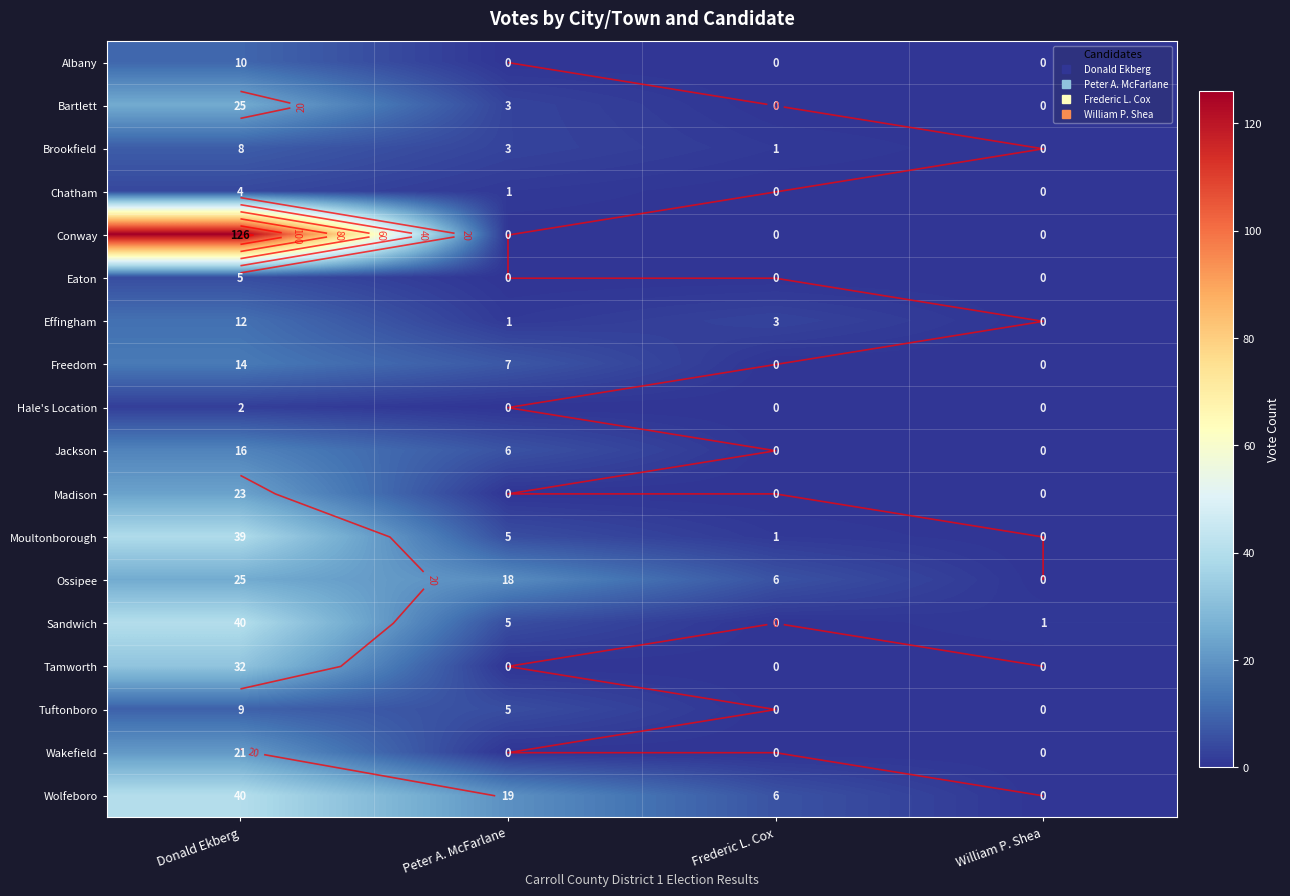

How many data points in Freedom are less than 7?

2